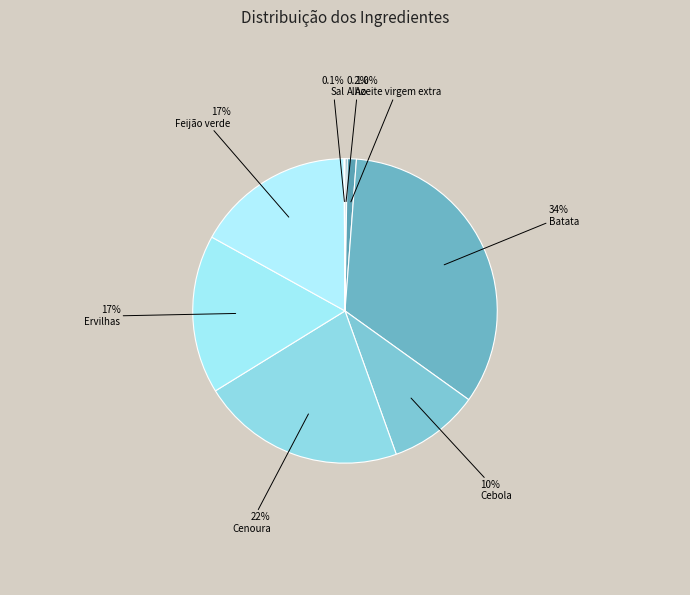

Is it true that Cenoura is 22% of the pie?

True